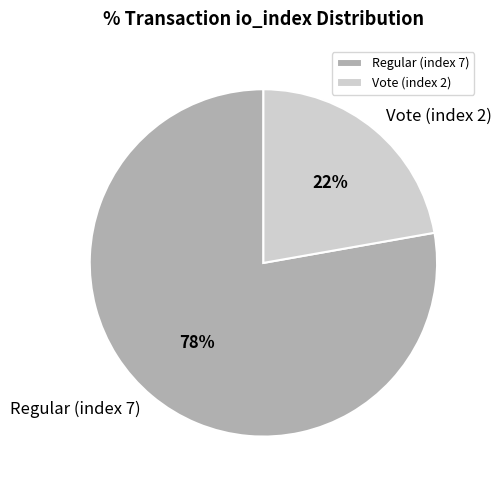

Which category accounts for the majority?

Regular (index 7)